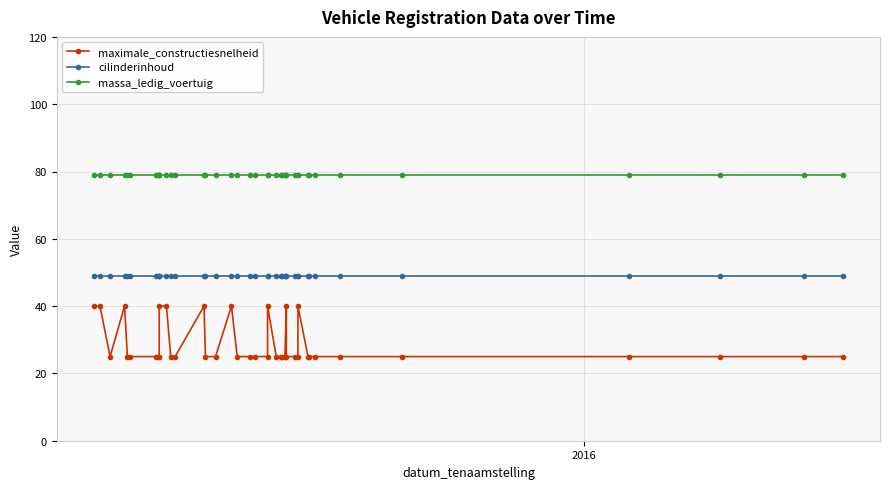

True or false: cilinderinhoud has more than 2 interior local peaks.

False